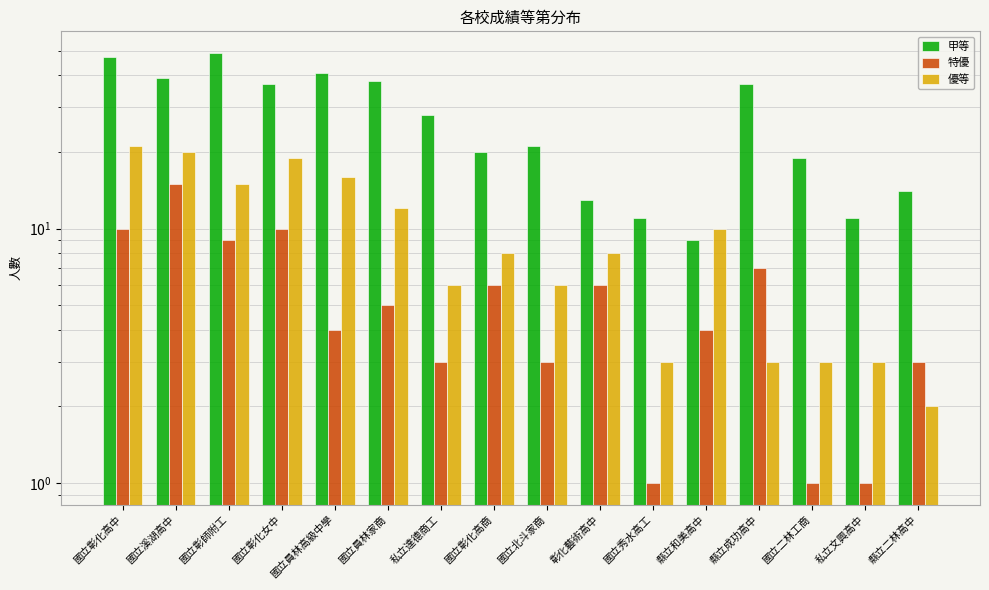

What are all the series names shown in the legend?

甲等, 特優, 優等